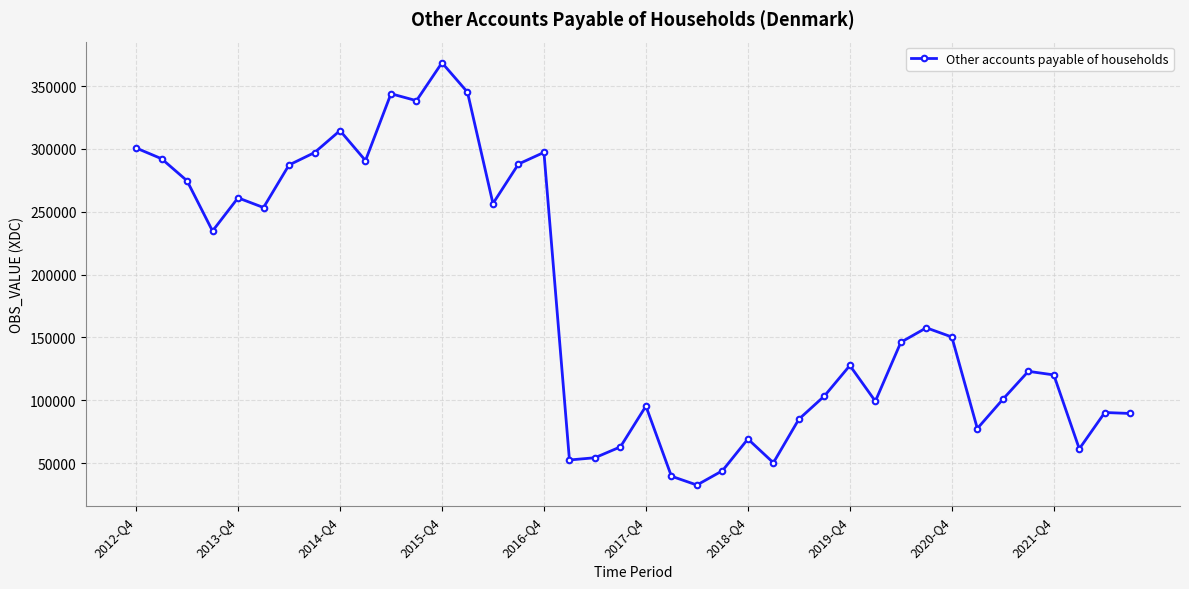

What is the minimum value shown in the chart?

32634